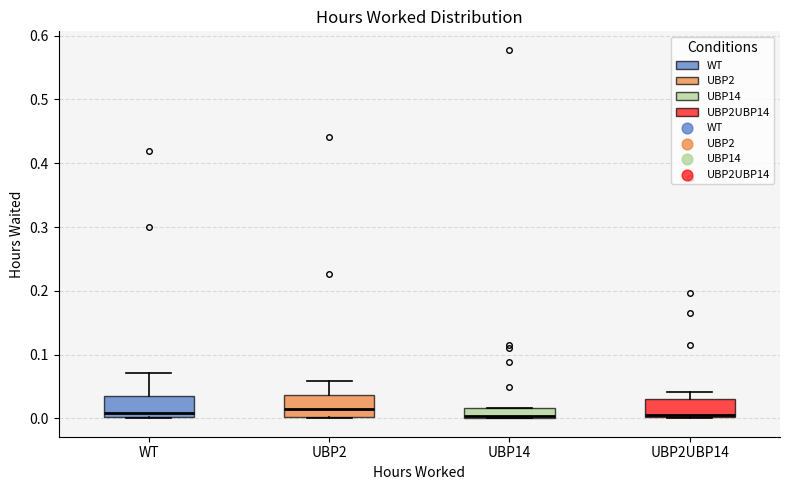

Reading left to right, read every box against the y-axis: the position of its median line, the range the box covers, and the ends of its whiskers. The values are not printed on the chart, so give them approximately, as read against the axis.

WT: median 0.01, box 0.00 to 0.03, whiskers 0.00 to 0.07
UBP2: median 0.01, box 0.00 to 0.04, whiskers 0.00 to 0.06
UBP14: median 0.00 (just above the box's lower edge), box 0.00 to 0.02, whiskers 0.00 to 0.02
UBP2UBP14: median 0.01, box 0.00 to 0.03, whiskers 0.00 to 0.04